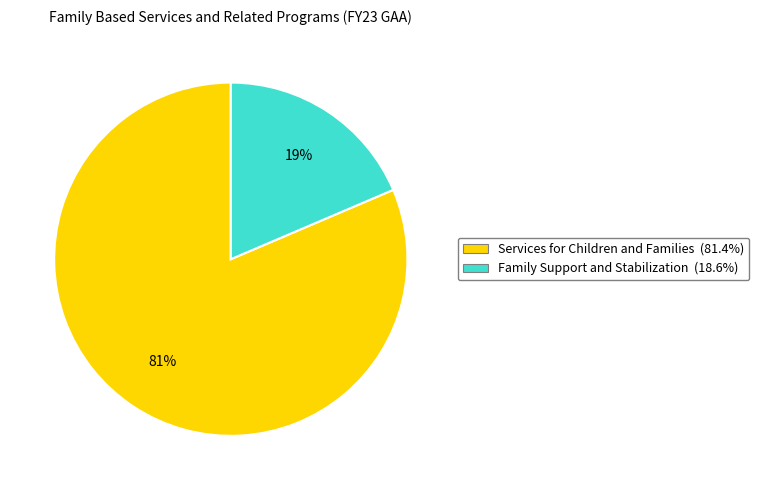

Combined, do Family Support and Stabilization (18.6%) and Services for Children and Families (81.4%) account for over 50%?

Yes